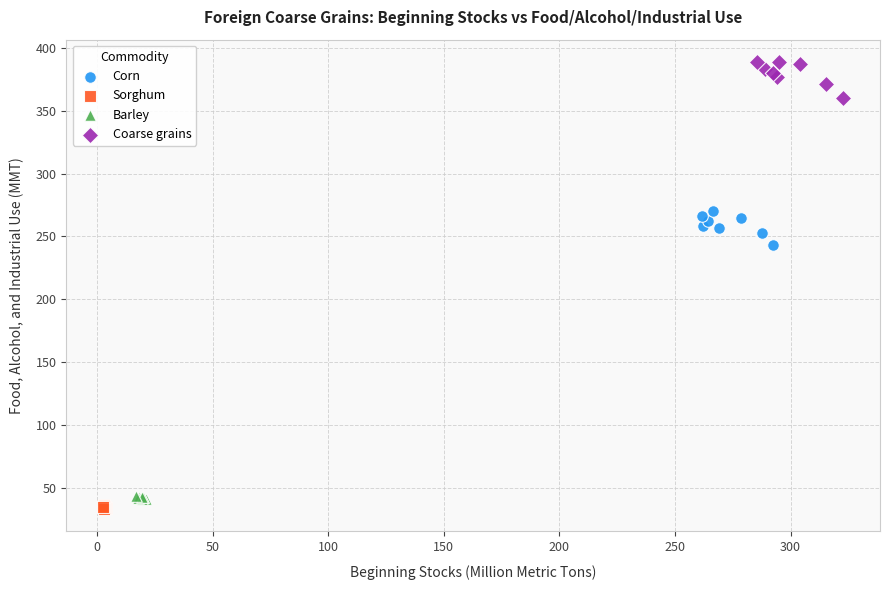

Which series contains the highest Y value?

Coarse grains